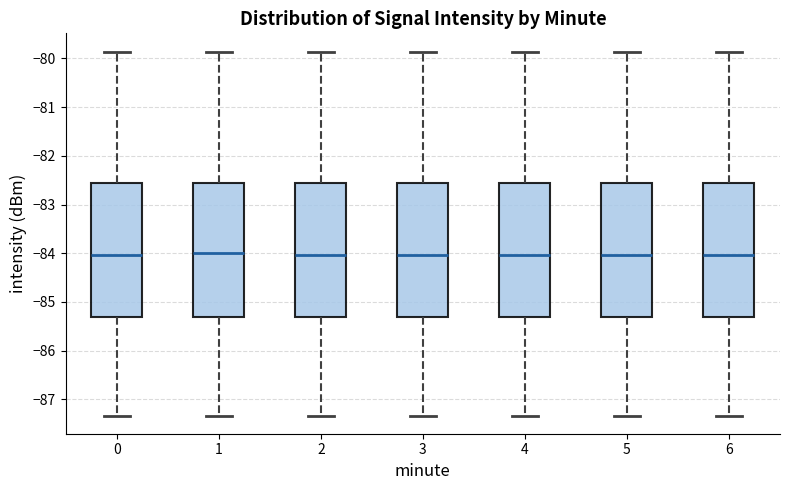

Where does the lower whisker of the box at x = 5 end on the y-axis? The values are not printed on the chart, so give them approximately, as read against the axis.

-87.3